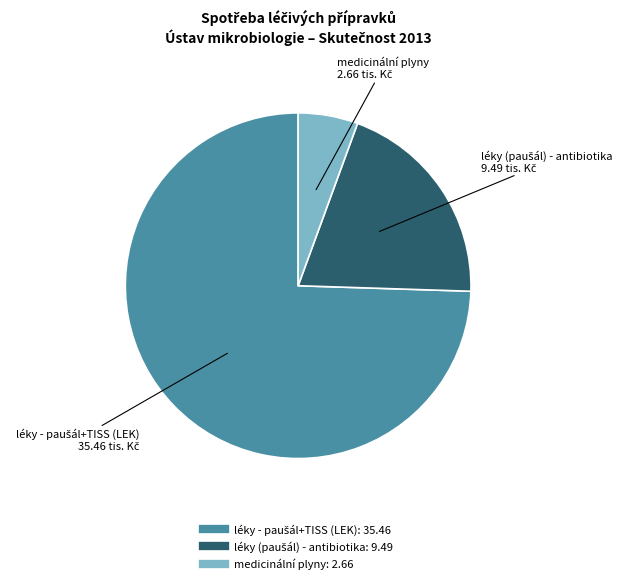

Is it true that medicinální plyny is 6% of the pie?

True